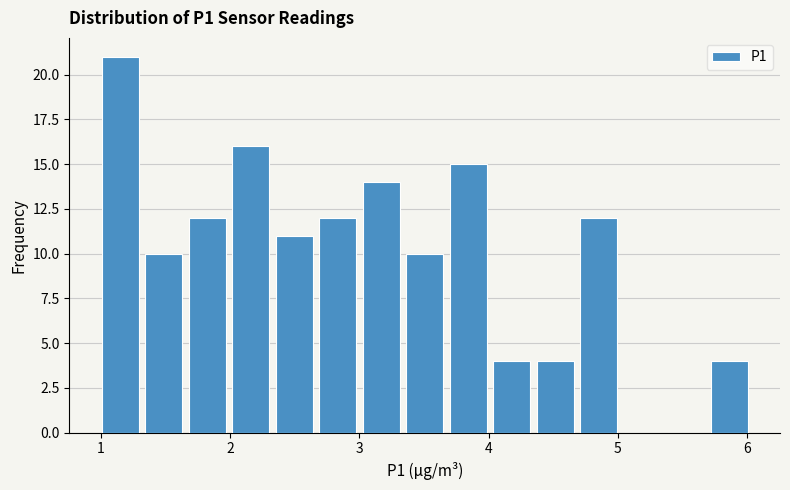

Read against the x-axis, roughly where is the centre of the tallest bar?

1.1